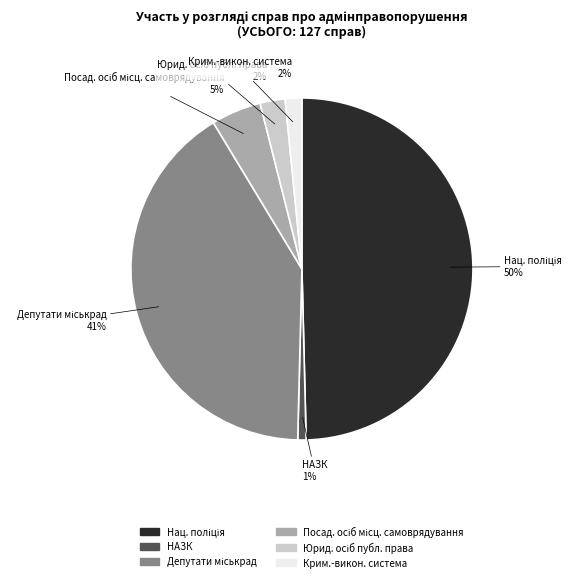

To the nearest percent, what is the average slice percentage?

17%